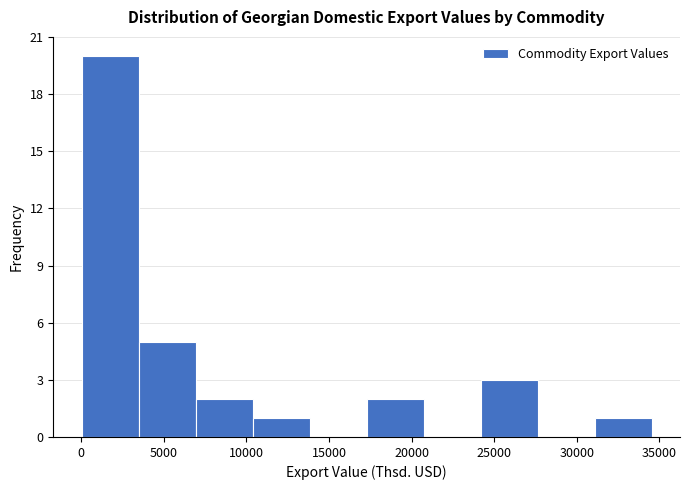

Which range on the x-axis has the tallest bar?

0 to 3500